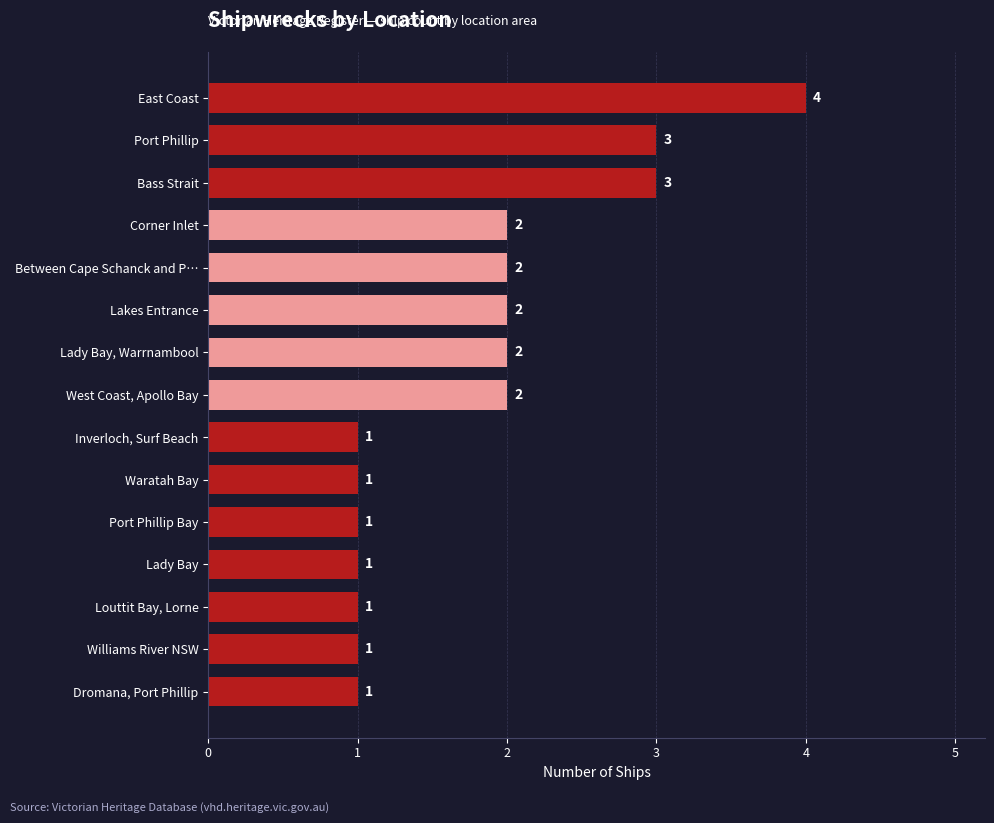

What is the average value?

2